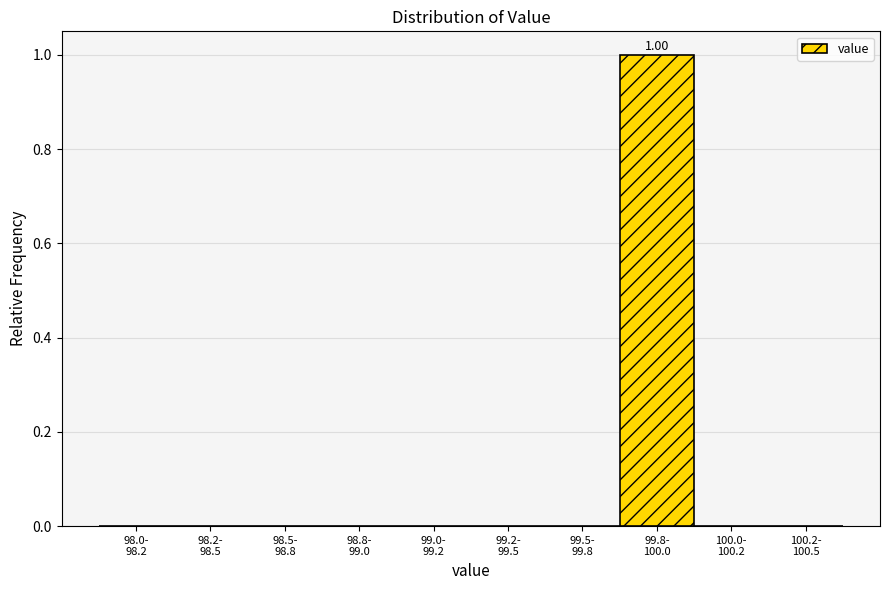

Are the bars horizontal?

No